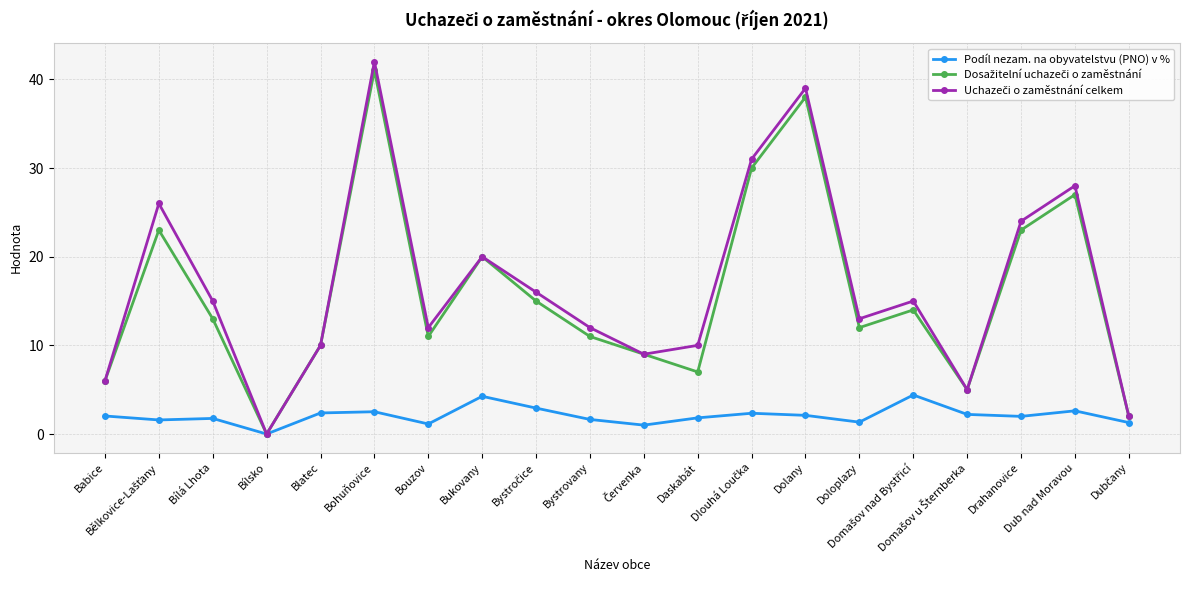

Which category has the highest value in the Podíl nezam. na obyvatelstvu (PNO) v % series?

Domašov nad Bystřicí